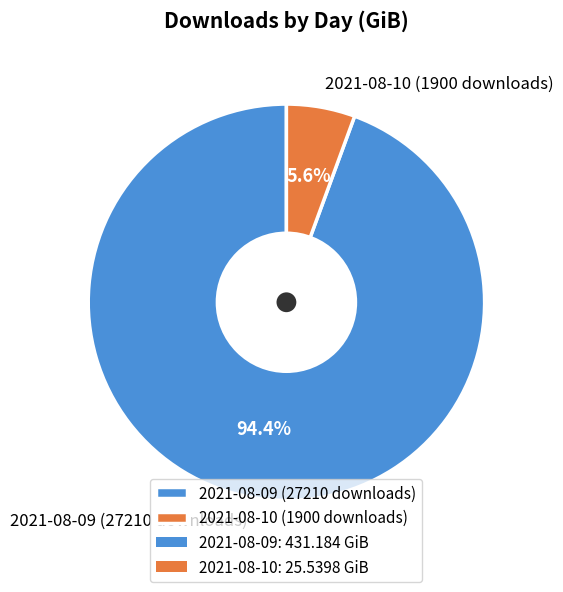

To the nearest percent, what percentage of the pie is 2021-08-10 (1900 downloads)?

6%